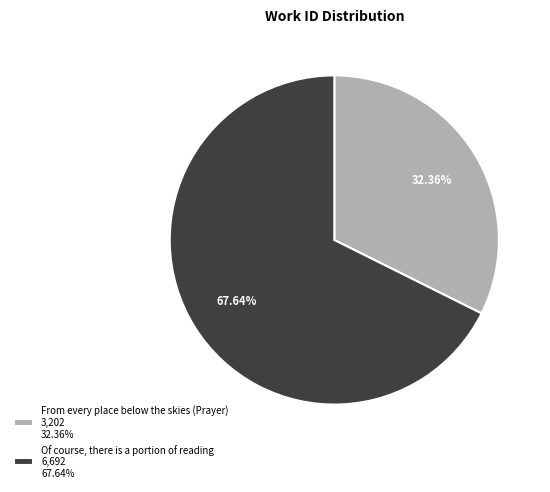

Rank the categories by value from highest to lowest.

Of course, there is a portion of reading, From every place below the skies (Prayer)